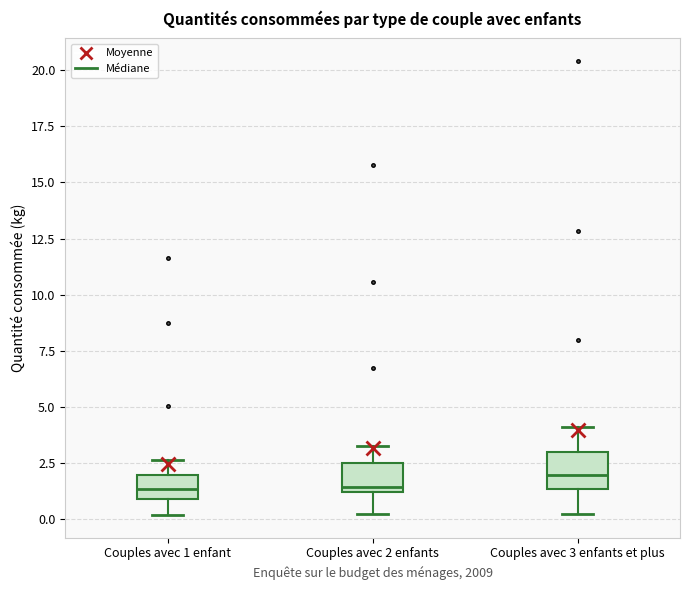

Reading left to right, transcribe this box plot: for each box, give where its median line is, the range the box spans, and where its two whiskers end, as read against the y-axis. The values are not printed on the chart, so give them approximately, as read against the axis.

Couples avec 1 enfant: median 1.5, box 1.0 to 2.0, whiskers 0.0 to 2.5
Couples avec 2 enfants: median 1.5, box 1.0 to 2.5, whiskers 0.0 to 3.5
Couples avec 3 enfants et plus: median 2.0, box 1.5 to 3.0, whiskers 0.0 to 4.0